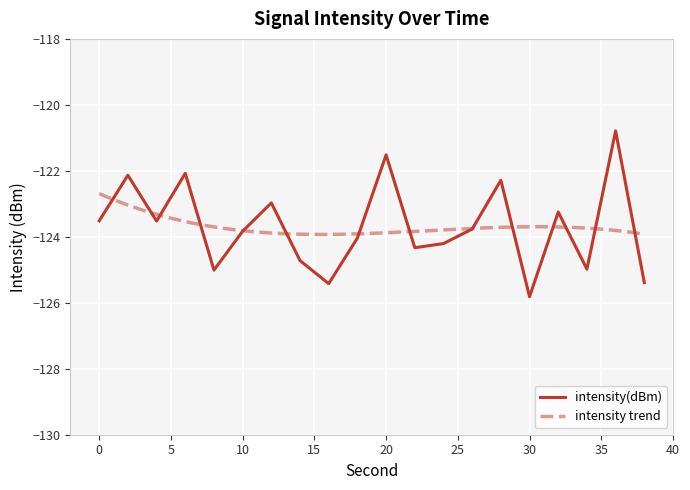

Is it true that the value at 36 is -120.8?

True